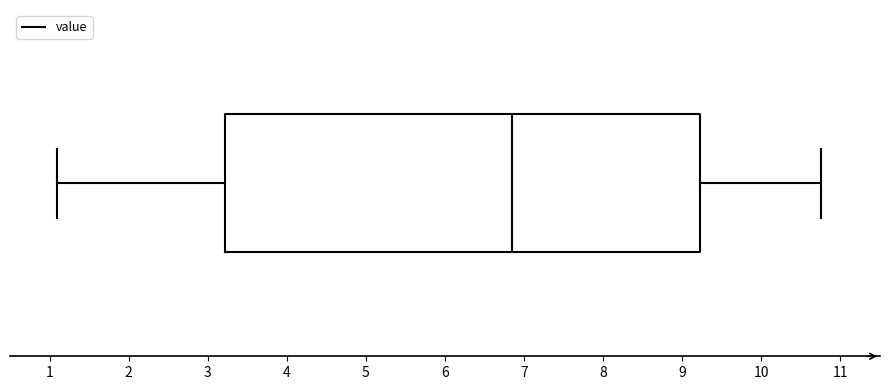

Transcribe this box plot: give where the median line is, the range the box spans, and where the two whiskers end, as read against the x-axis. The values are not printed on the chart, so give them approximately, as read against the axis.

median 6.9, box 3.2 to 9.2, whiskers 1.1 to 10.8